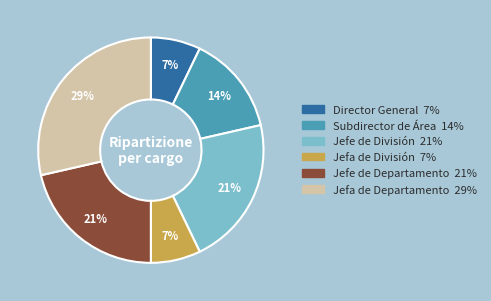

Is the sum of Director General and Jefa de División greater than half?

No